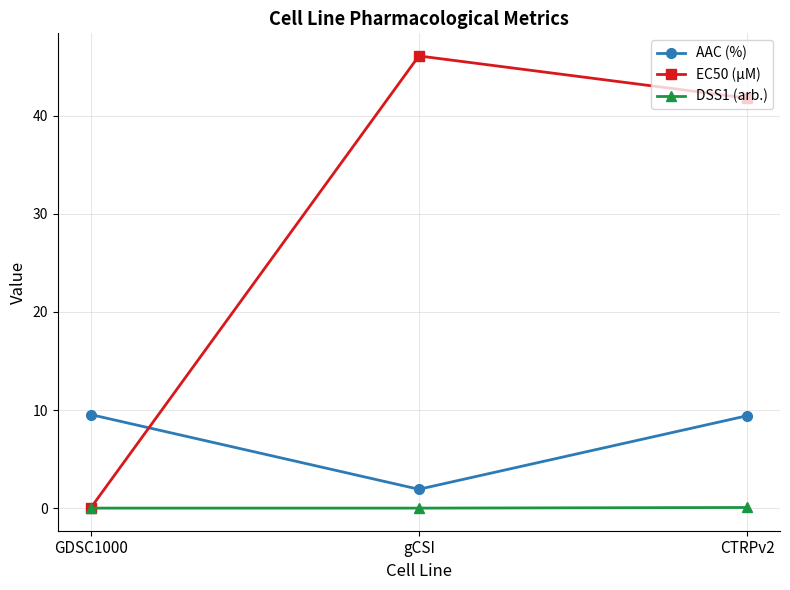

What is the total value across all series at gCSI?

48.0